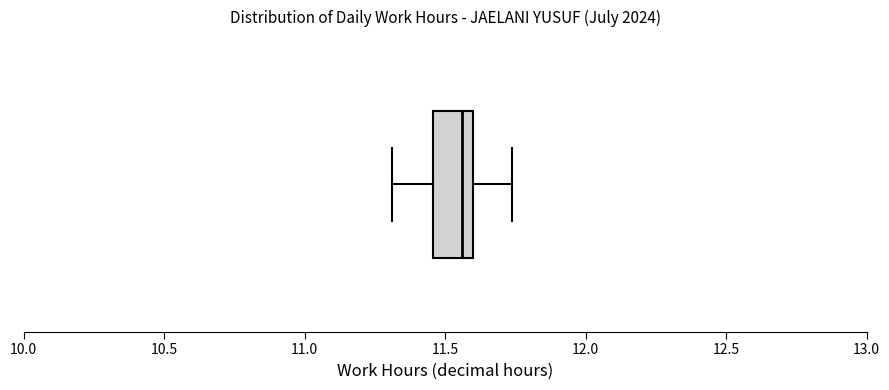

Transcribe this box plot: give where the median line is, the range the box spans, and where the two whiskers end, as read against the x-axis. The values are not printed on the chart, so give them approximately, as read against the axis.

median 11.55, box 11.45 to 11.60, whiskers 11.30 to 11.75